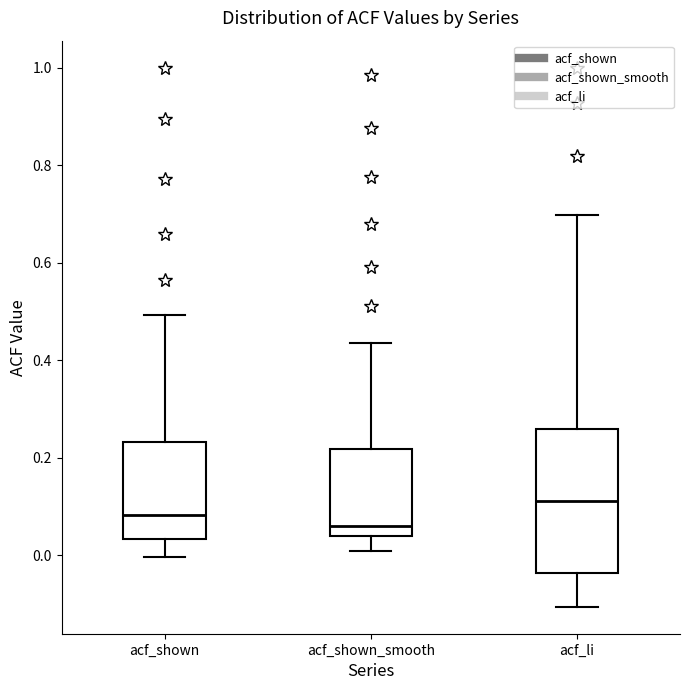

Where does the lower whisker of the box for acf_shown_smooth end on the y-axis? The values are not printed on the chart, so give them approximately, as read against the axis.

0.00